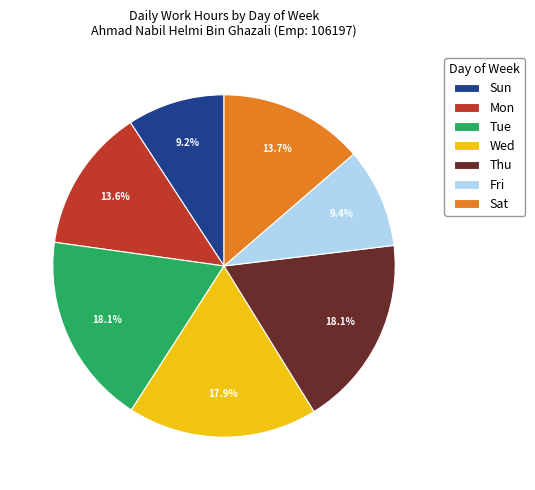

To the nearest percent, what is the average slice percentage?

14%